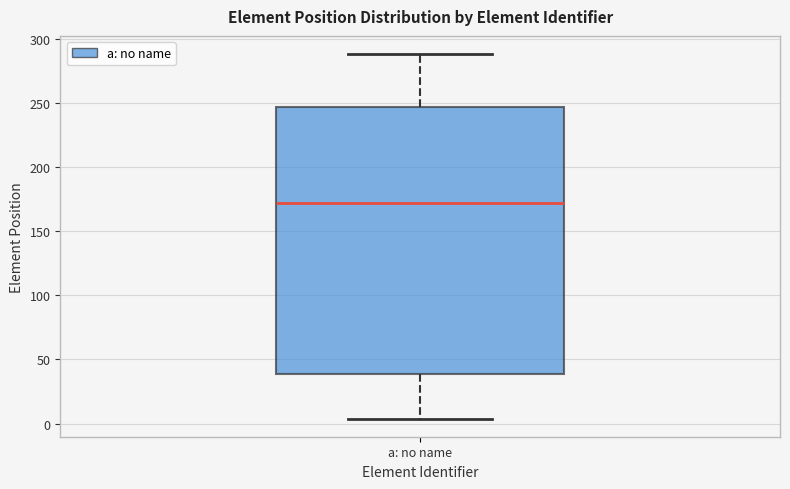

Read this box plot against the y-axis: the position of the median line, the range covered by the box, and the ends of both whiskers. The values are not printed on the chart, so give them approximately, as read against the axis.

median 170, box 40 to 245, whiskers 5 to 290